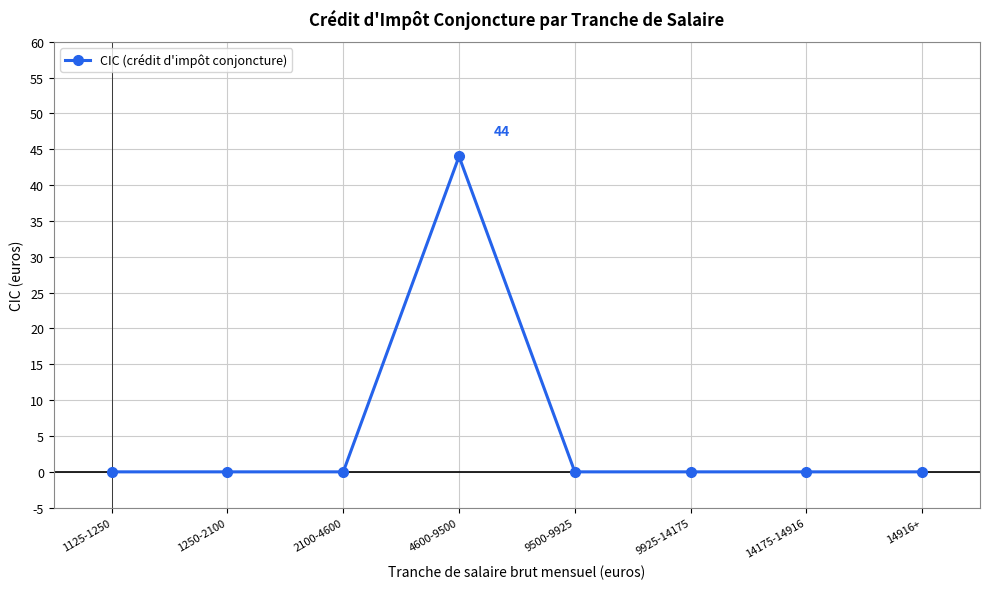

The chart shows a value of 0 at 9500-9925. True or false?

True